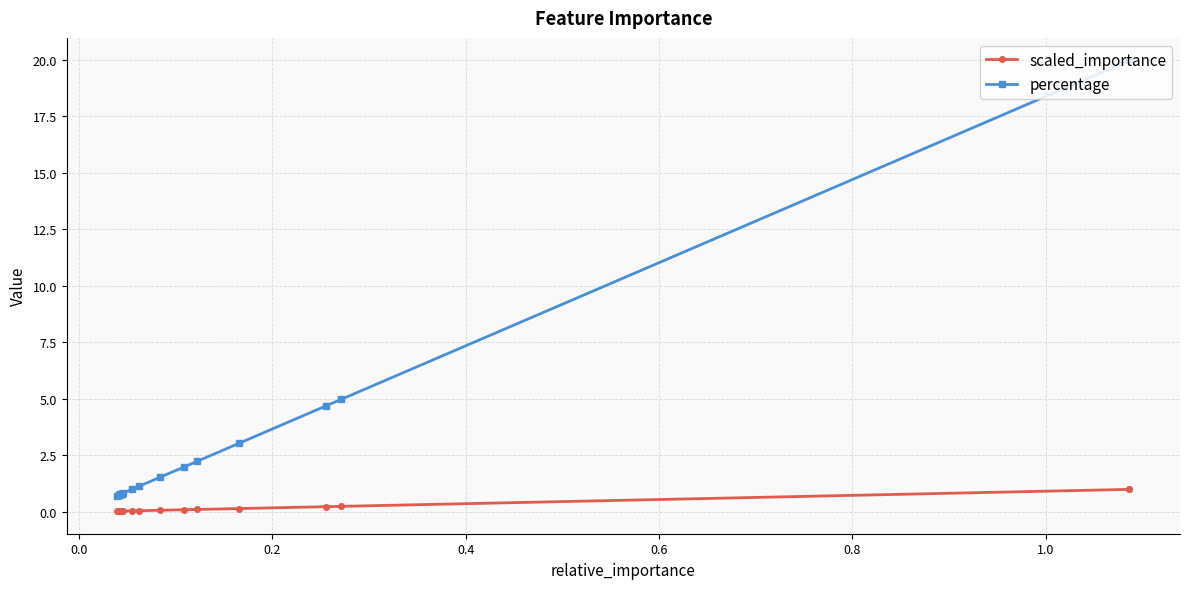

Which series has the widest spread of values?

percentage